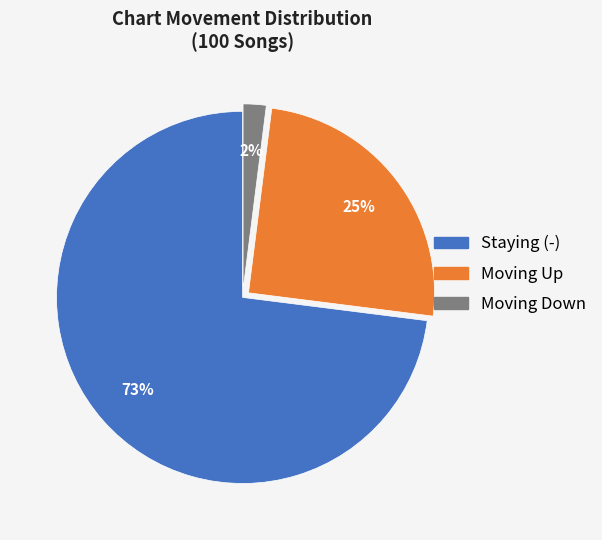

To the nearest percent, what is the average slice percentage?

33%